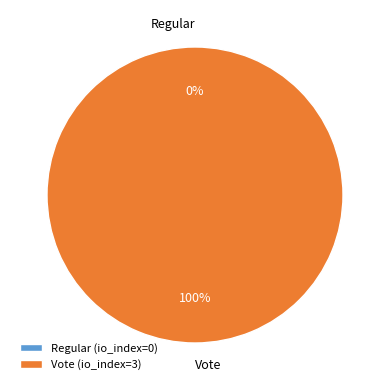

To the nearest percent, what is the difference between the Regular and Vote slice percentages?

100%